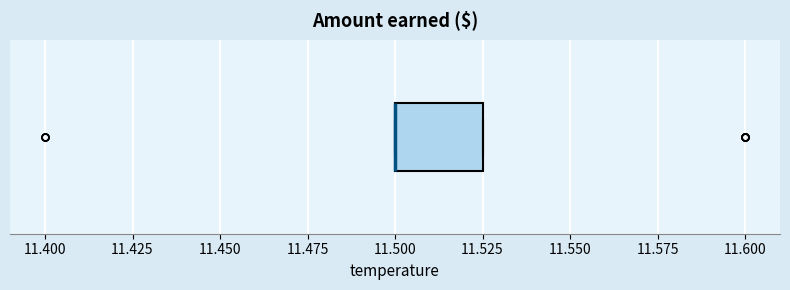

Read this box plot against the x-axis: the position of the median line, the range covered by the box, and the ends of both whiskers. The values are not printed on the chart, so give them approximately, as read against the axis.

median 11.500 (drawn on the box's left edge), box 11.500 to 11.525, whiskers 11.500 to 11.525